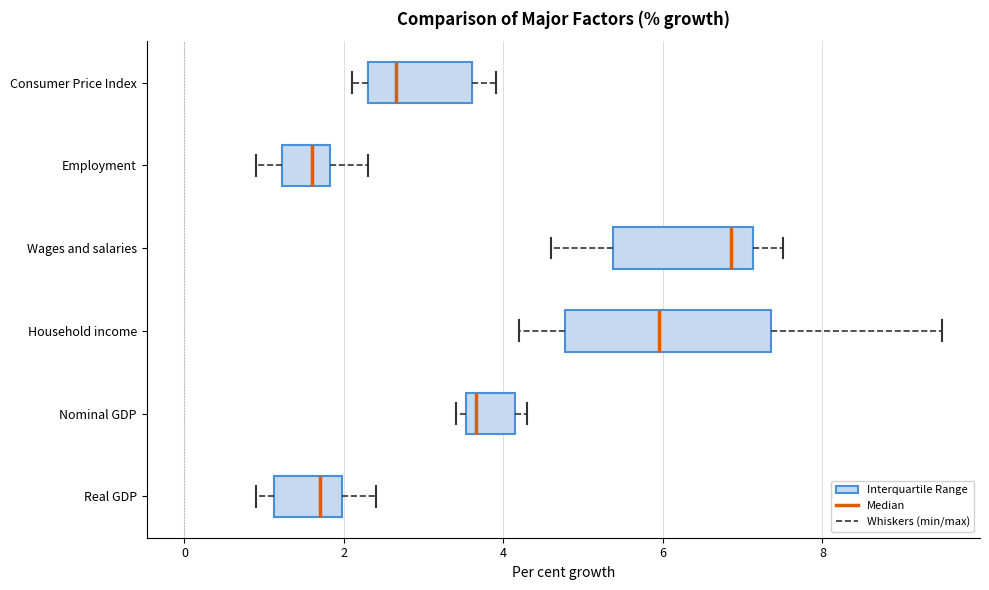

Reading bottom to top, transcribe this box plot: for each box, give where its median line is, the range the box spans, and where its two whiskers end, as read against the x-axis. The values are not printed on the chart, so give them approximately, as read against the axis.

Real GDP: median 1.8, box 1.2 to 2.0, whiskers 1.0 to 2.4
Nominal GDP: median 3.6 (just right of the box's left edge), box 3.6 to 4.2, whiskers 3.4 to 4.4
Household income: median 6.0, box 4.8 to 7.4, whiskers 4.2 to 9.6
Wages and salaries: median 6.8, box 5.4 to 7.2, whiskers 4.6 to 7.6
Employment: median 1.6, box 1.2 to 1.8, whiskers 1.0 to 2.4
Consumer Price Index: median 2.6, box 2.4 to 3.6, whiskers 2.2 to 4.0